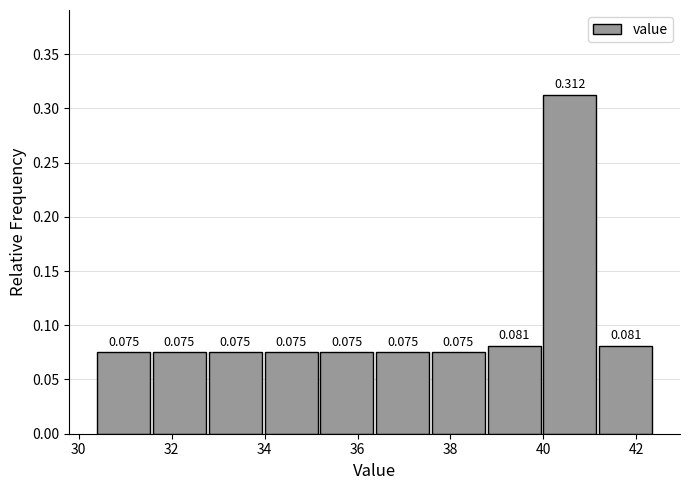

What is the height of the bar covering 31.6 to 32.8 on the x-axis?

0.075